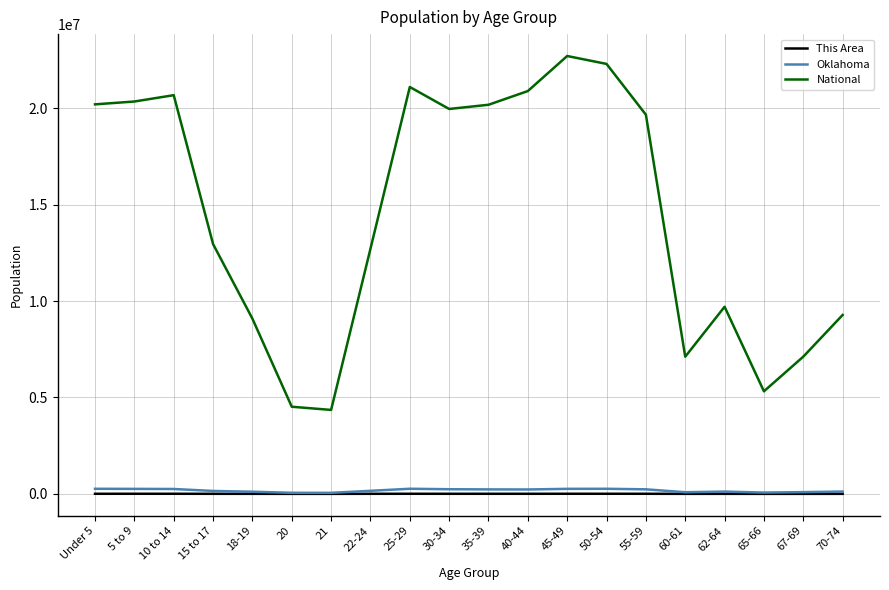

Is the value of National at 50-54 greater than the value of Oklahoma at 40-44?

Yes